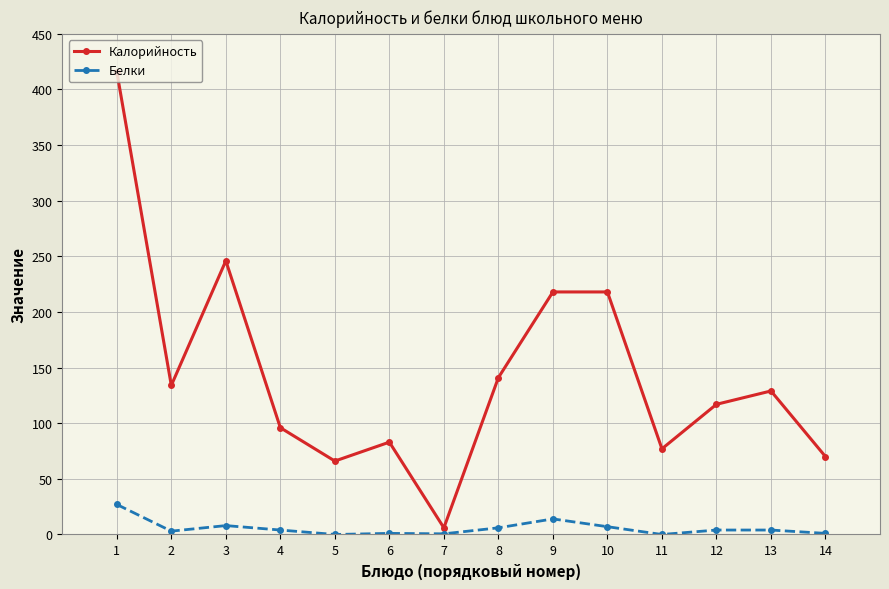

How many data points in Калорийность are less than 129?

7